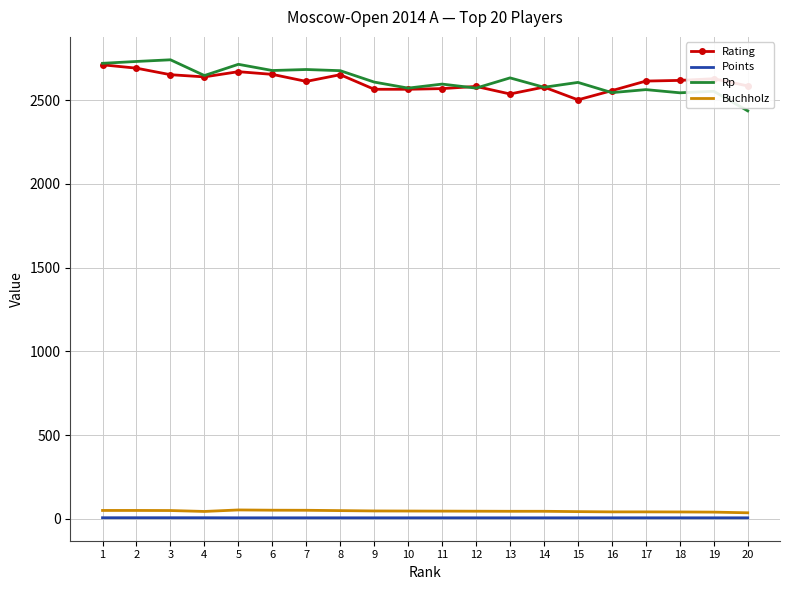

Is the value of Rating at 3 greater than the value of Buchholz at 19?

Yes